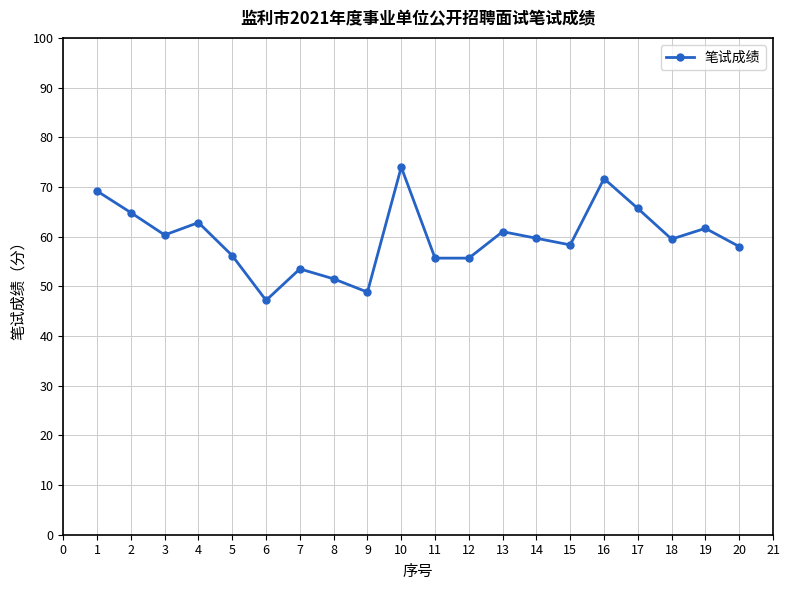

At which category does the data reach its first local valley?

3